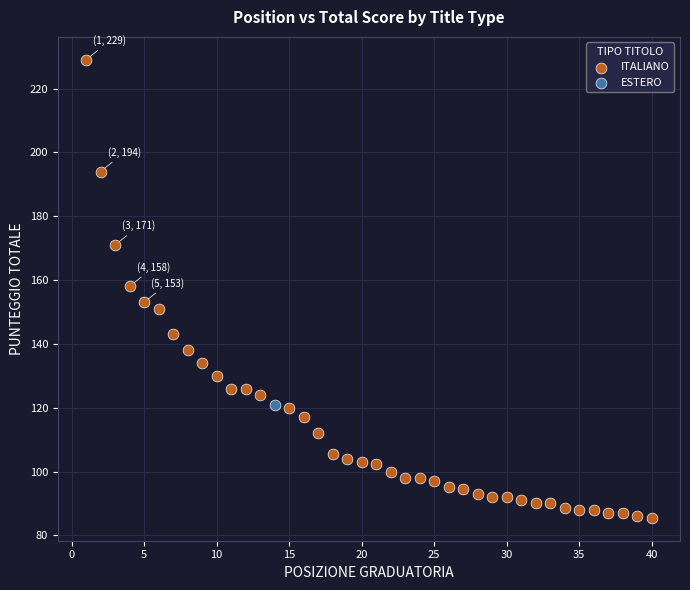

What are all the series names shown in the legend?

ITALIANO, ESTERO